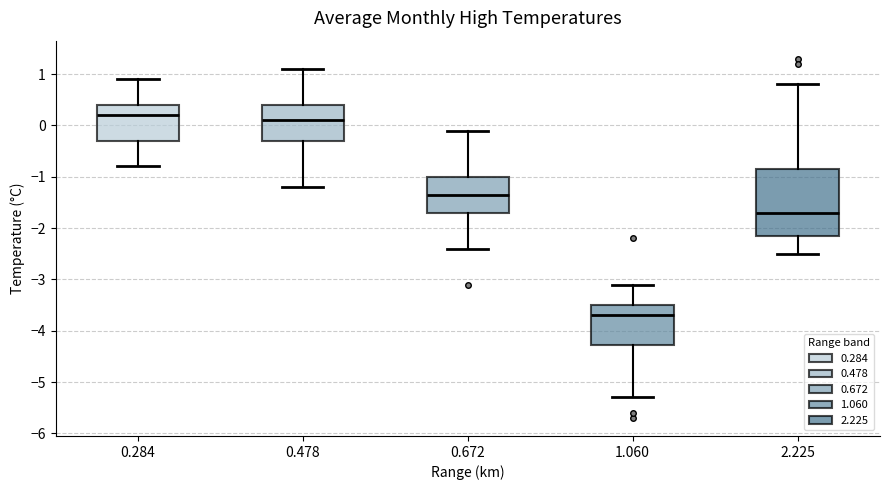

Reading left to right, read every box against the y-axis: the position of its median line, the range the box covers, and the ends of its whiskers. The values are not printed on the chart, so give them approximately, as read against the axis.

0.284: median 0.2, box -0.3 to 0.4, whiskers -0.8 to 0.9
0.478: median 0.1, box -0.3 to 0.4, whiskers -1.2 to 1.1
0.672: median -1.3, box -1.7 to -1.0, whiskers -2.4 to -0.1
1.060: median -3.7, box -4.3 to -3.5, whiskers -5.3 to -3.1
2.225: median -1.7, box -2.1 to -0.8, whiskers -2.5 to 0.8